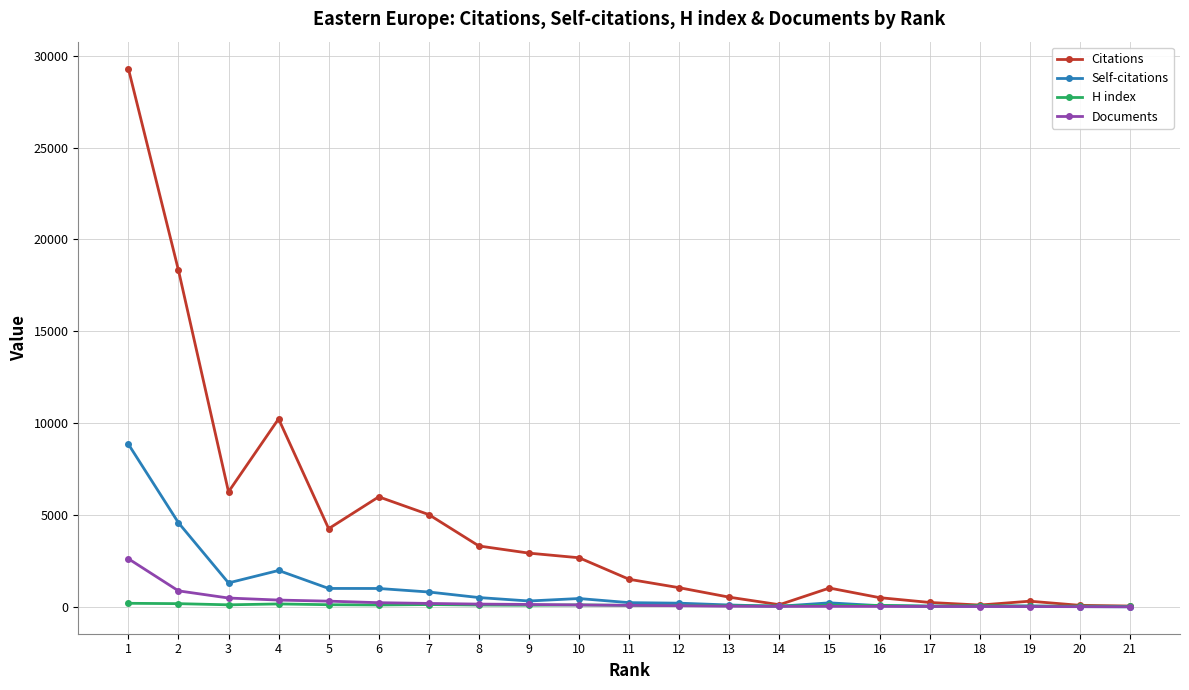

What is the difference between the H index values at 13 and 20?

23